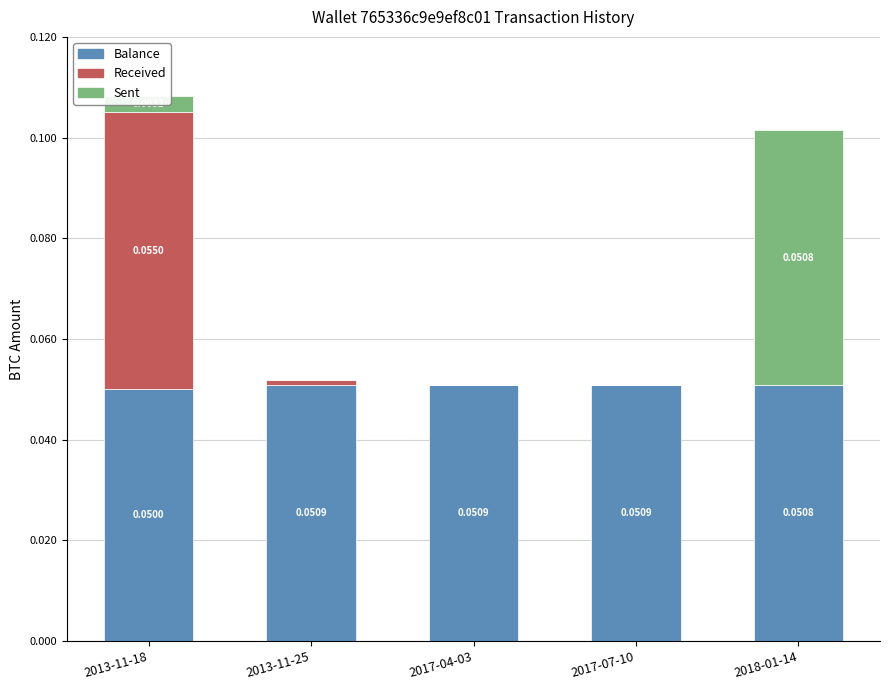

At which category is the sum across all series the highest?

2013-11-18